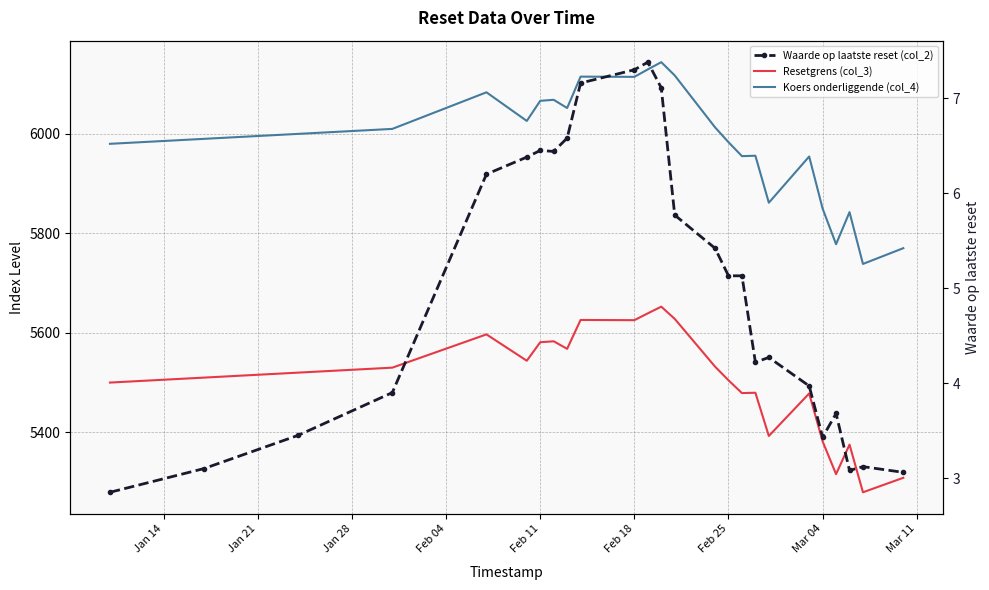

How many lines are shown in the chart?

3